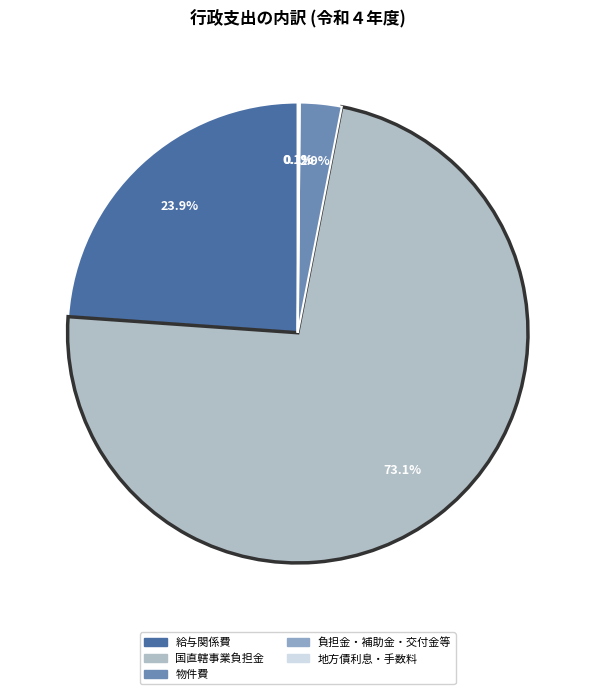

How many segments does this pie chart have?

5